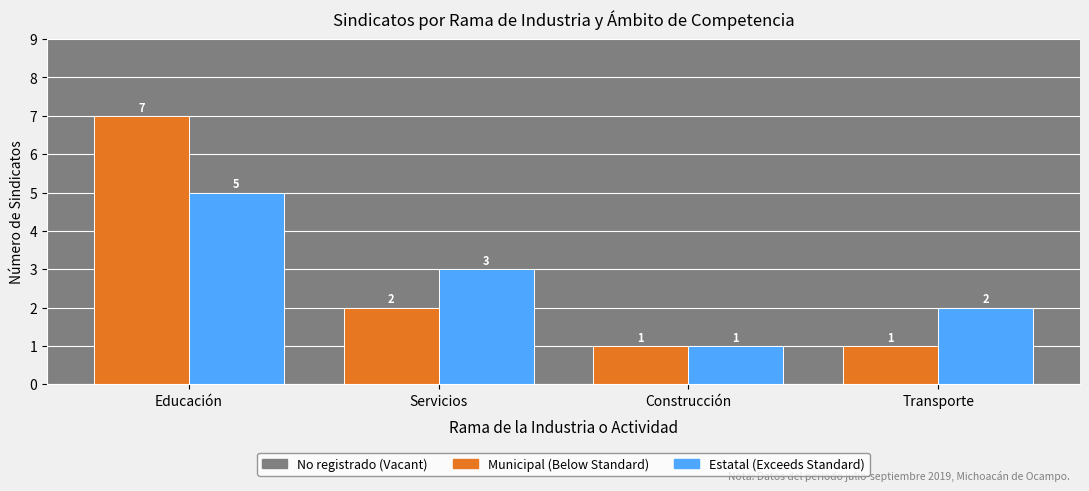

What position from the right is Servicios?

3